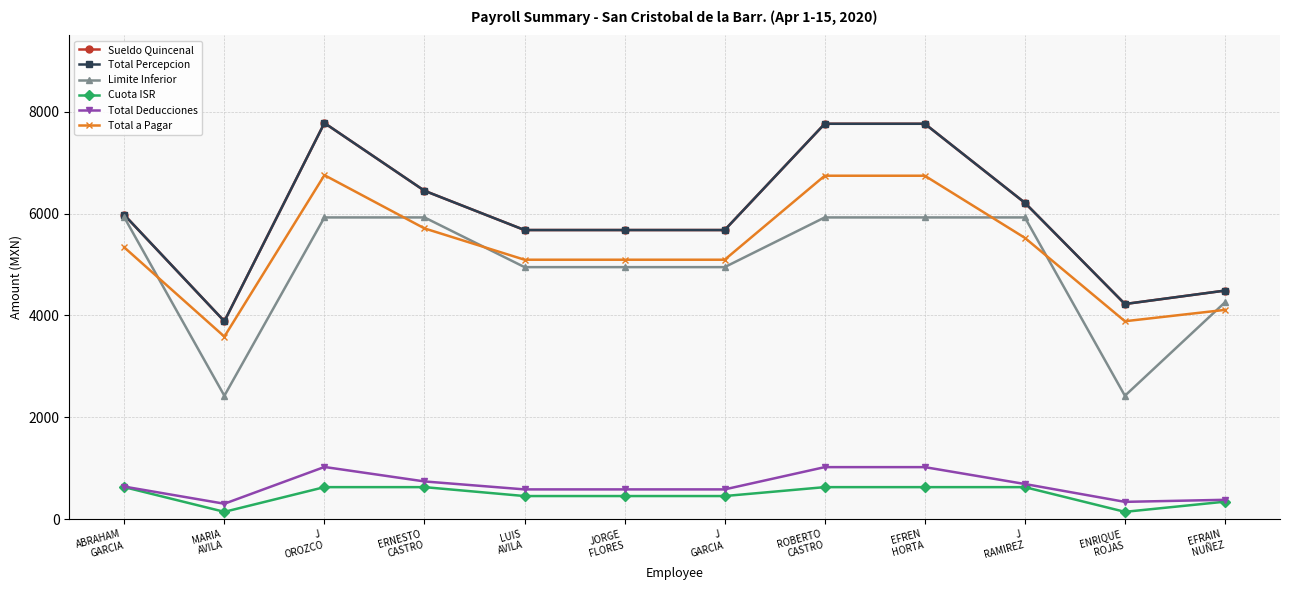

True or false: Total Percepcion has a value of 5107.4 at ROBERTO
CASTRO.

False